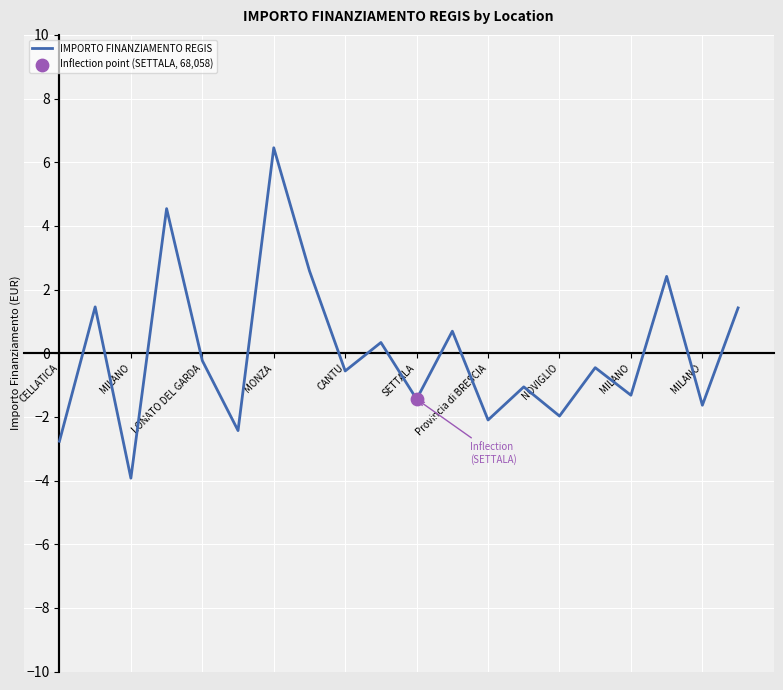

What is the difference between the maximum and minimum values?

10.4